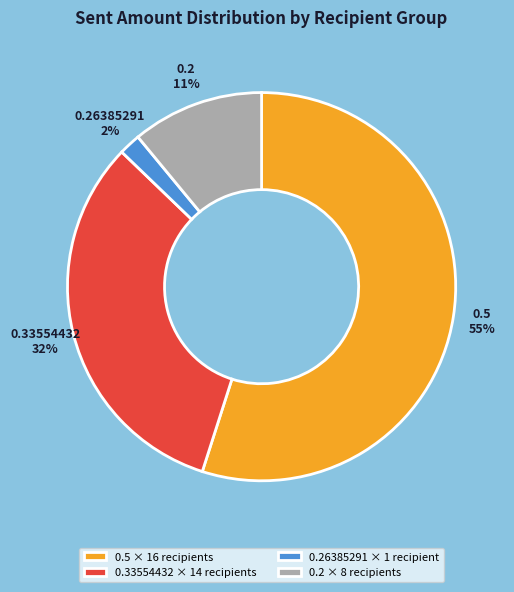

Is there any slice that represents more than half of the pie?

Yes